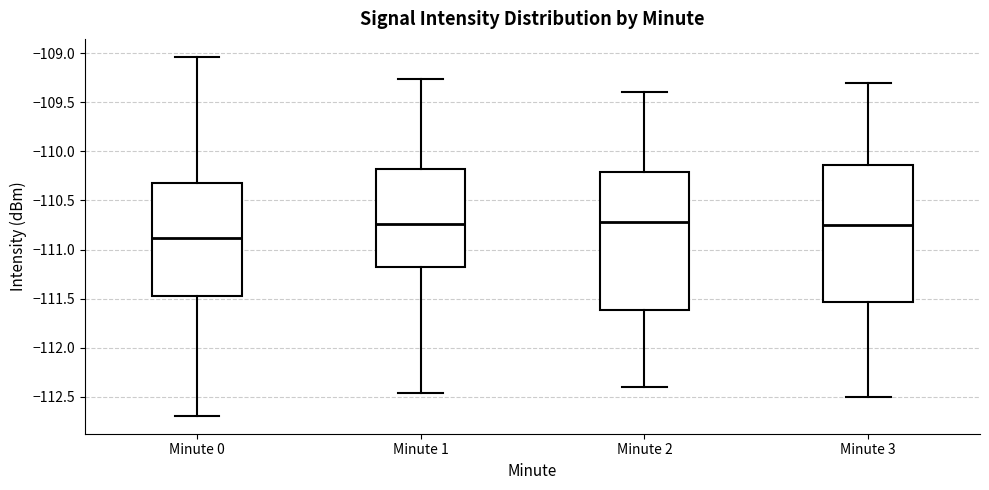

Where is the upper edge of the box for Minute 1 on the y-axis? The values are not printed on the chart, so give them approximately, as read against the axis.

-110.20